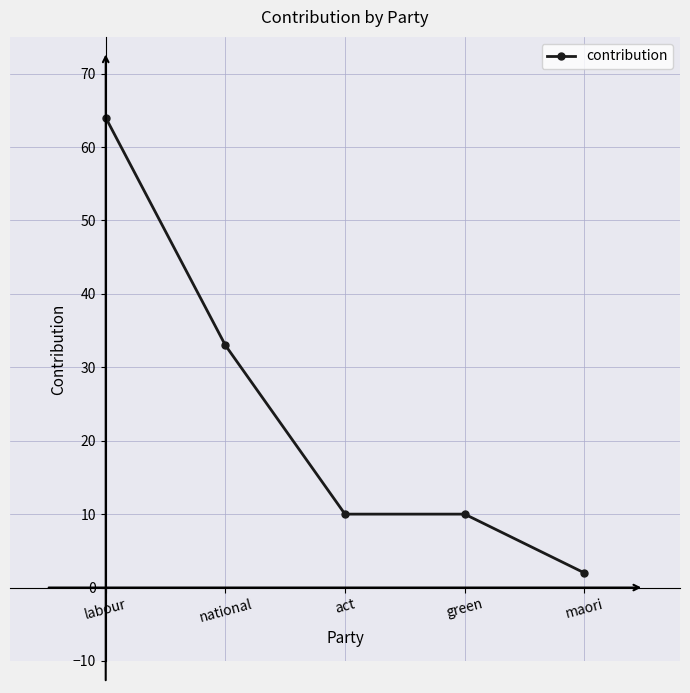

Reading left to right, transcribe all the data shown in this chart.

labour=64	national=33	act=10	green=10	maori=2